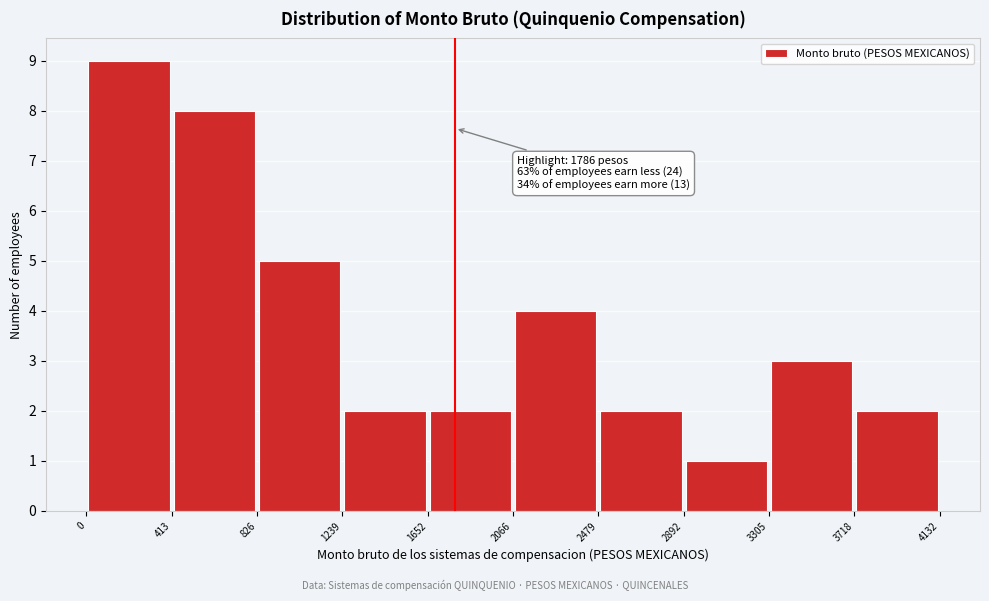

Over which range of the x-axis is the bar tallest?

0 to 413